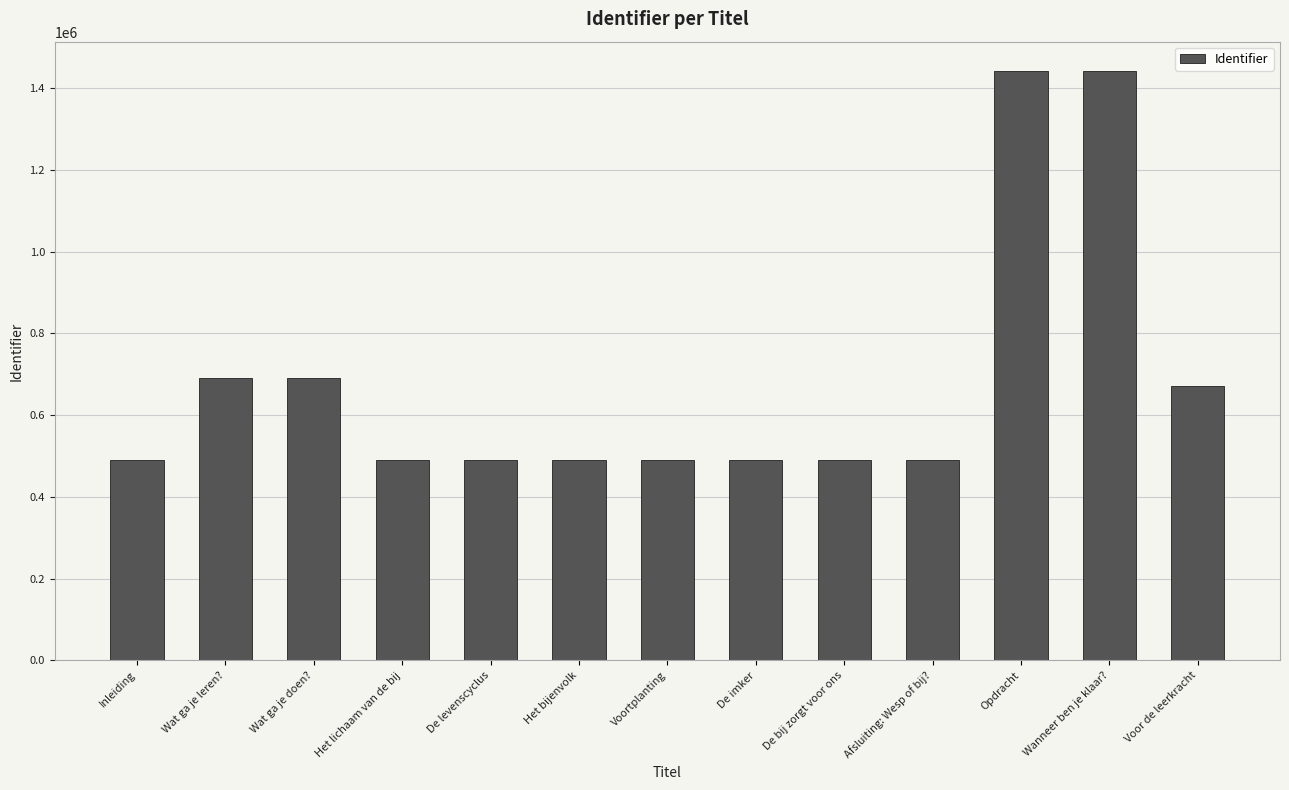

What is the difference between the maximum and minimum values?

952389